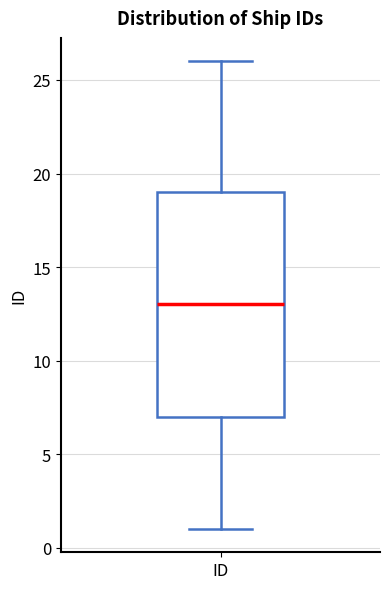

Transcribe this box plot: give where the median line is, the range the box spans, and where the two whiskers end, as read against the y-axis. The values are not printed on the chart, so give them approximately, as read against the axis.

median 13, box 7 to 19, whiskers 1 to 26